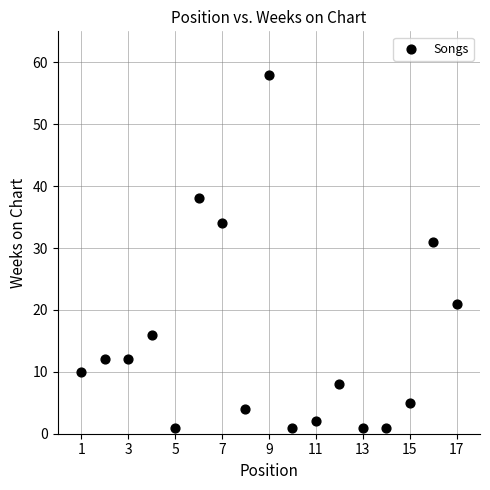

What Y value in the scatter plot is closest to 29?

31